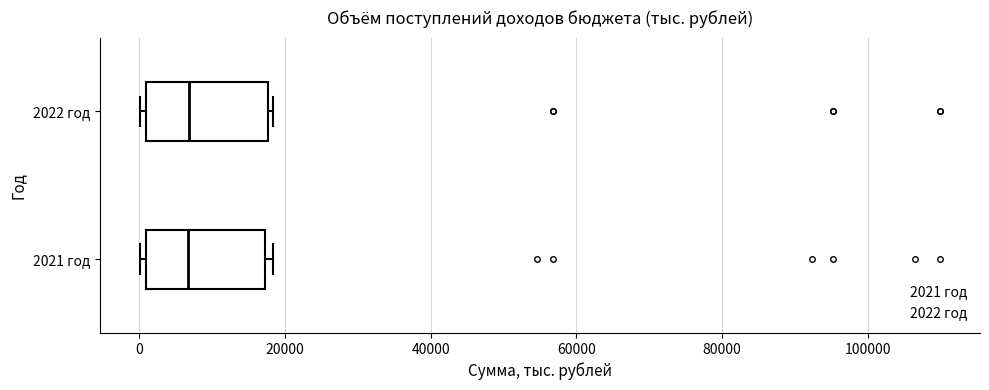

Reading bottom to top, read every box against the x-axis: the position of its median line, the range the box covers, and the ends of its whiskers. The values are not printed on the chart, so give them approximately, as read against the axis.

2021 год: median 6000, box 0 to 18000, whiskers 0 (just left of the box's left edge) to 18000 (just right of the box's right edge)
2022 год: median 6000, box 0 to 18000, whiskers 0 (just left of the box's left edge) to 18000